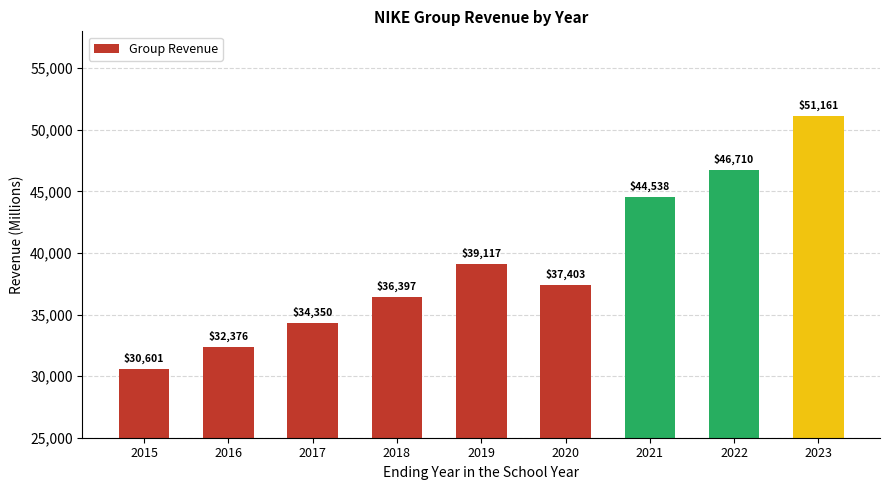

What is the sum of the values at 2015 and 2017?

64951